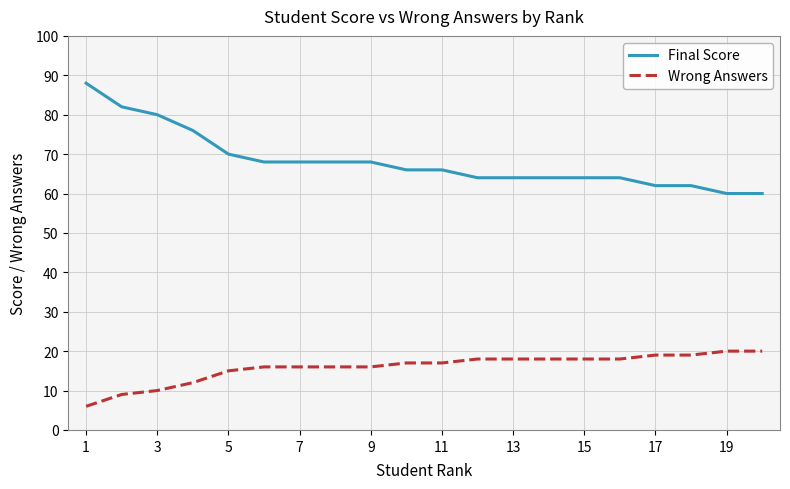

Which series has the widest spread of values?

Final Score